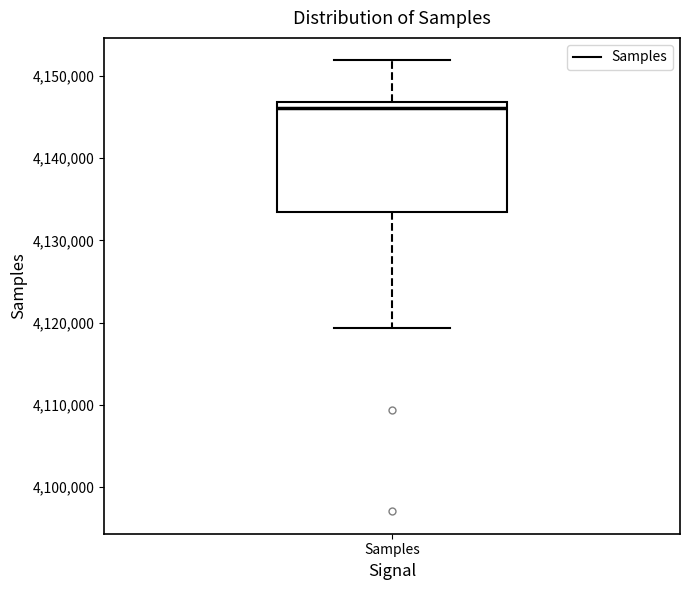

Read this box plot against the y-axis: the position of the median line, the range covered by the box, and the ends of both whiskers. The values are not printed on the chart, so give them approximately, as read against the axis.

median 4146000, box 4133000 to 4147000, whiskers 4119000 to 4152000